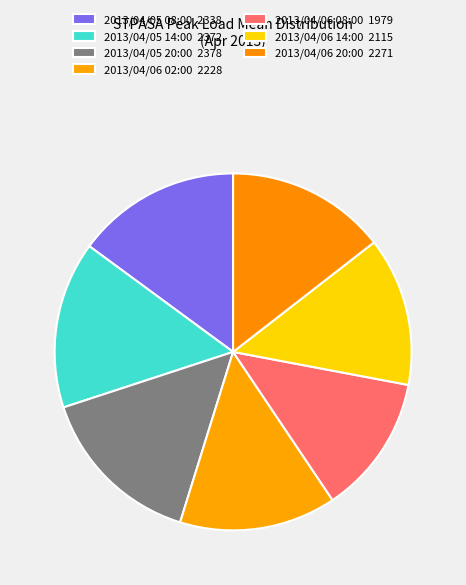

How many segments does this pie chart have?

7